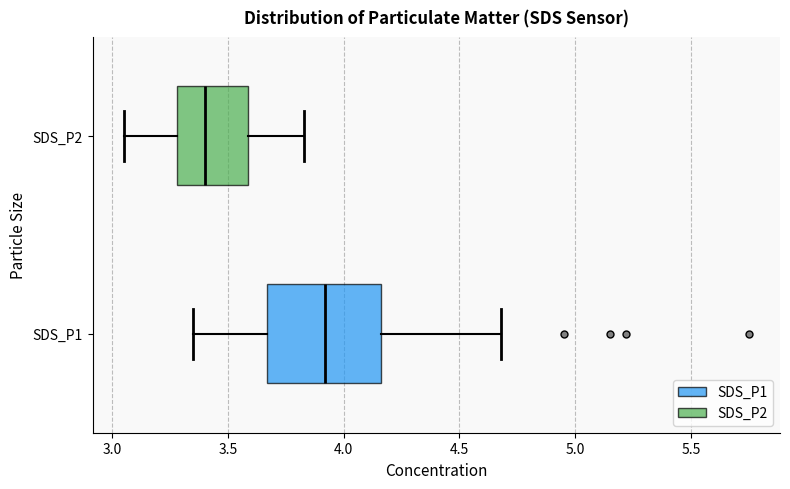

Reading bottom to top, transcribe this box plot: for each box, give where its median line is, the range the box spans, and where its two whiskers end, as read against the x-axis. The values are not printed on the chart, so give them approximately, as read against the axis.

SDS_P1: median 3.90, box 3.65 to 4.15, whiskers 3.35 to 4.70
SDS_P2: median 3.40, box 3.30 to 3.60, whiskers 3.05 to 3.85